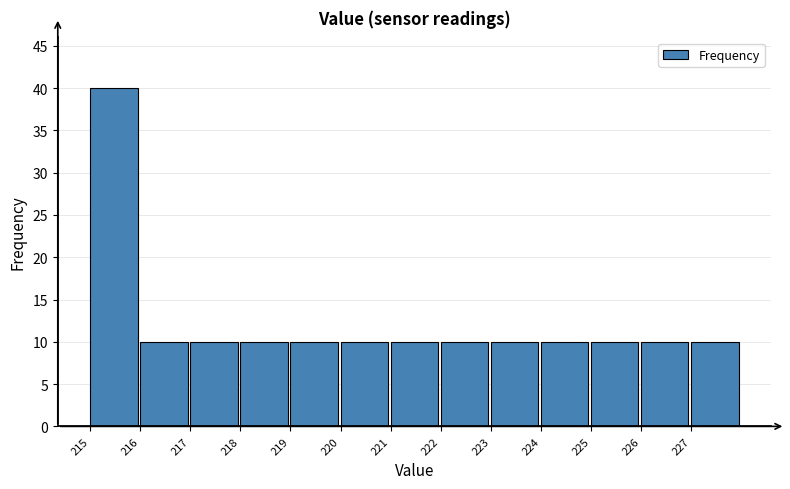

Reading right to left, transcribe all the data shown in this chart.

227=10	226=10	225=10	224=10	223=10	222=10	221=10	220=10	219=10	218=10	217=10	216=10	215=40